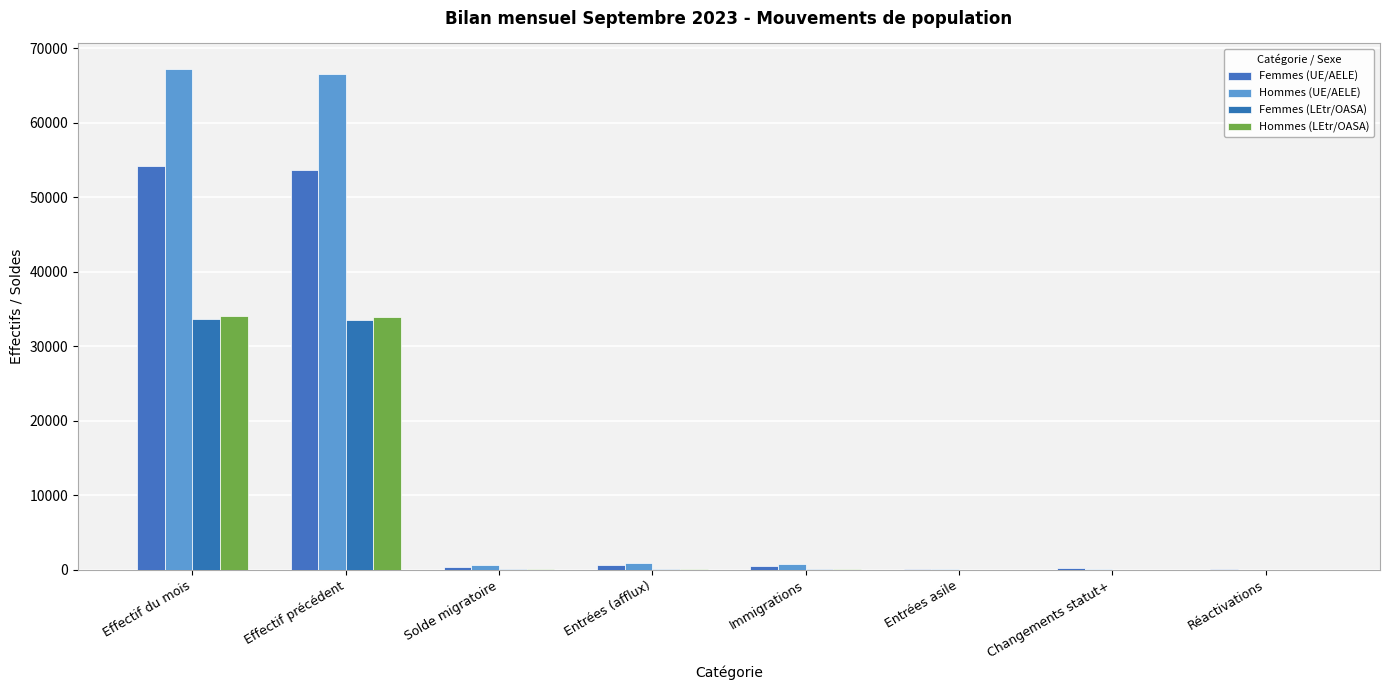

What is the label of the 3rd bar from the right?

Entrées asile